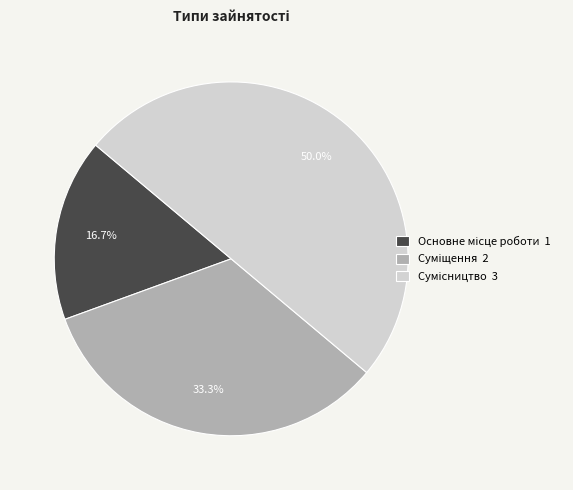

To the nearest percent, what is the difference between the largest and smallest slice percentages?

33%